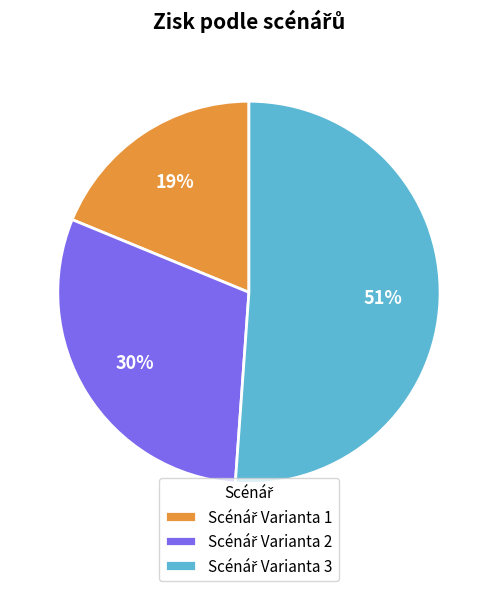

Is there a majority slice in this chart?

Yes